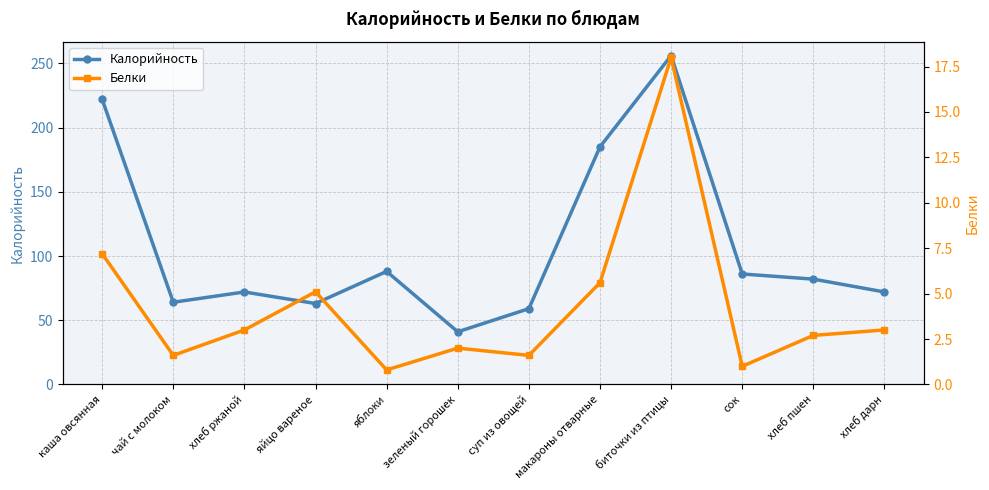

What is the value of the Белки point at the 3rd from the left?

3.0